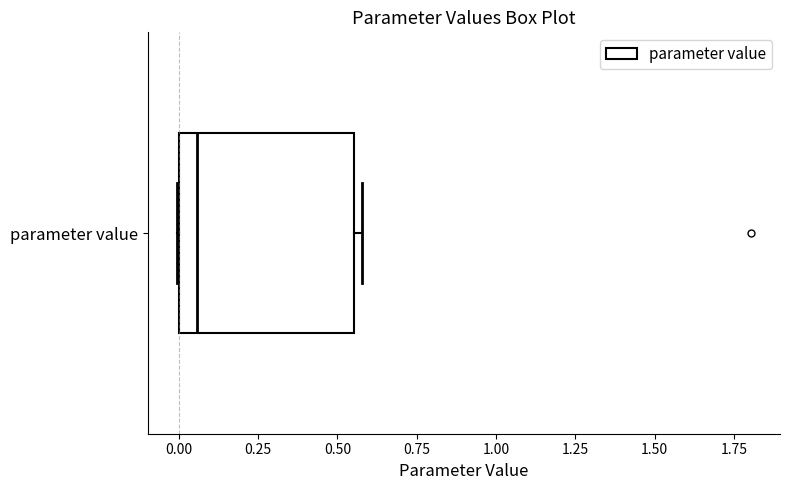

Where is the left edge of the box for parameter value on the x-axis? The values are not printed on the chart, so give them approximately, as read against the axis.

0.00